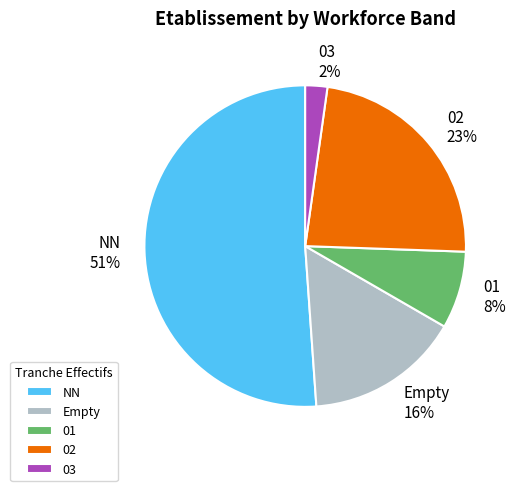

Which category has the smallest portion of the pie?

03